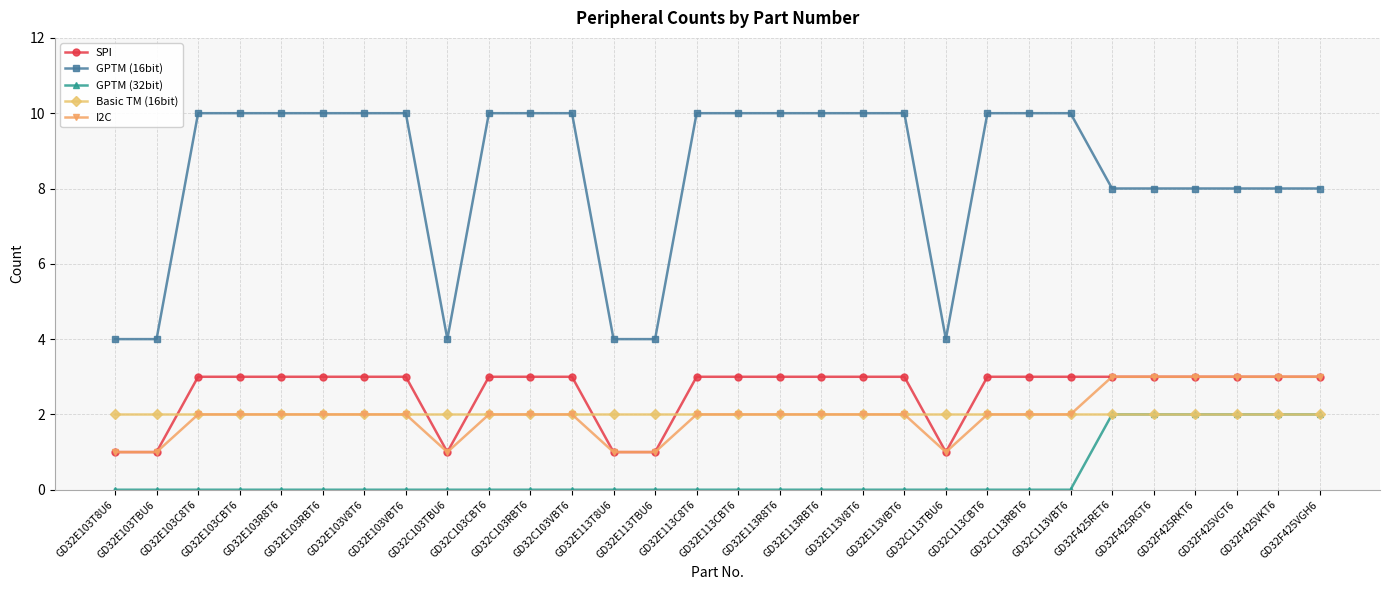

Reading right to left, what are all the values shown in this chart?

SPI: 3	3	3	3	3	3	3	3	3	1	3	3	3	3	3	3	1	1	3	3	3	1	3	3	3	3	3	3	1	1
GPTM (16bit): 8	8	8	8	8	8	10	10	10	4	10	10	10	10	10	10	4	4	10	10	10	4	10	10	10	10	10	10	4	4
GPTM (32bit): 2	2	2	2	2	2	0	0	0	0	0	0	0	0	0	0	0	0	0	0	0	0	0	0	0	0	0	0	0	0
Basic TM (16bit): 2	2	2	2	2	2	2	2	2	2	2	2	2	2	2	2	2	2	2	2	2	2	2	2	2	2	2	2	2	2
I2C: 3	3	3	3	3	3	2	2	2	1	2	2	2	2	2	2	1	1	2	2	2	1	2	2	2	2	2	2	1	1